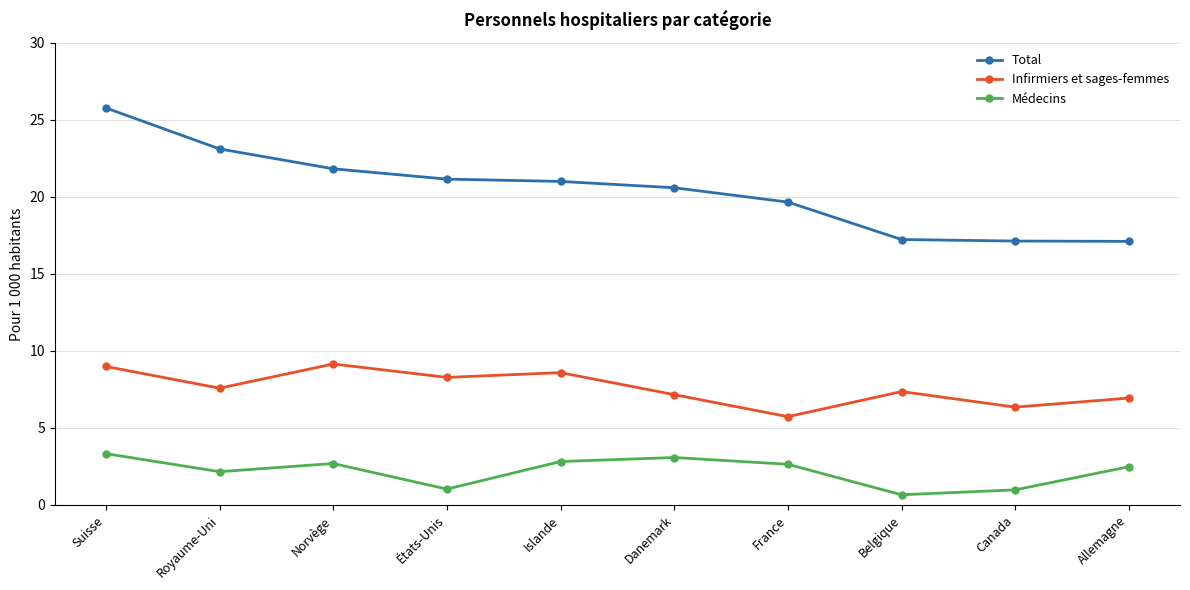

What is the average value of the Médecins series?

2.2